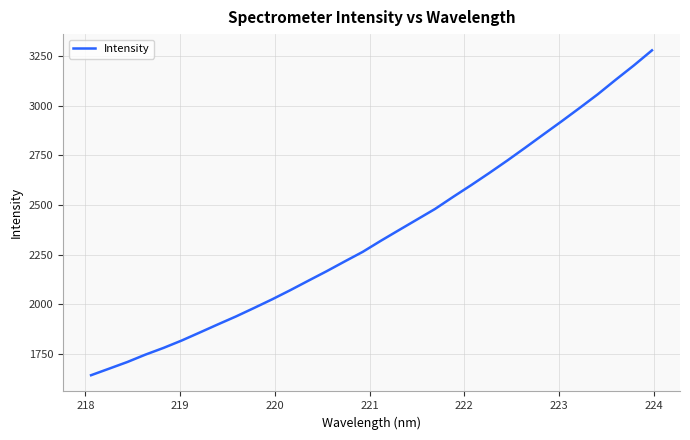

What is the difference between the maximum and minimum values?

1638.0